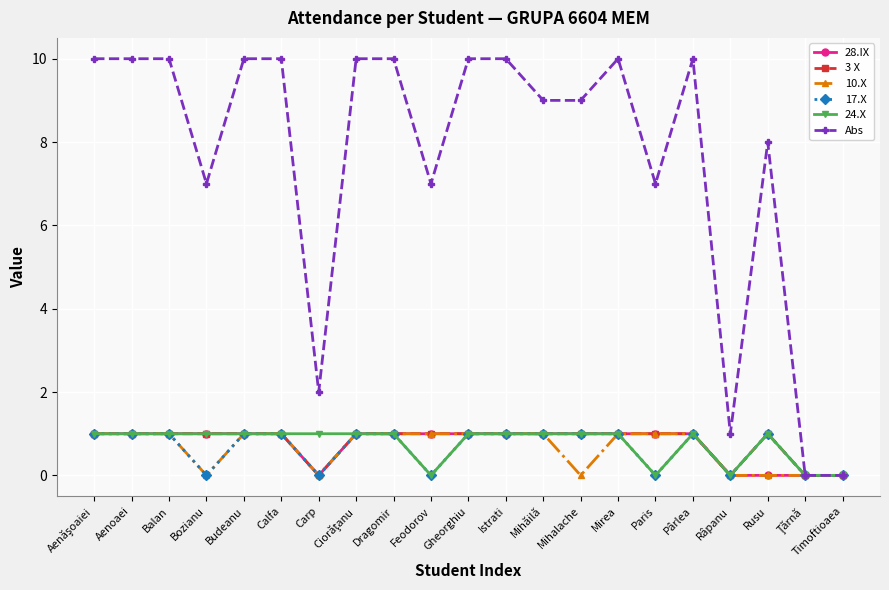

True or false: Abs has more than 0 interior local peaks.

True